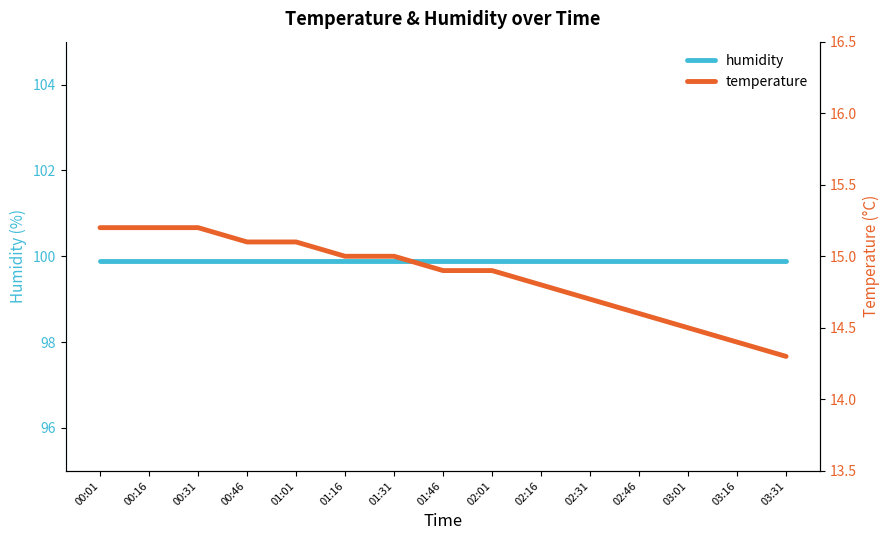

True or false: temperature and humidity intersect in this chart.

False